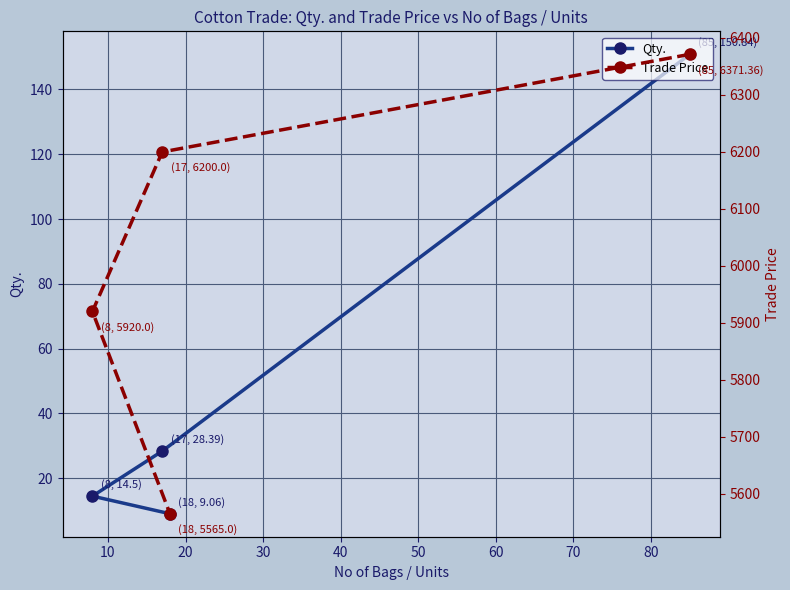

What is the value of the Qty. point at the 2nd from the left?

28.4